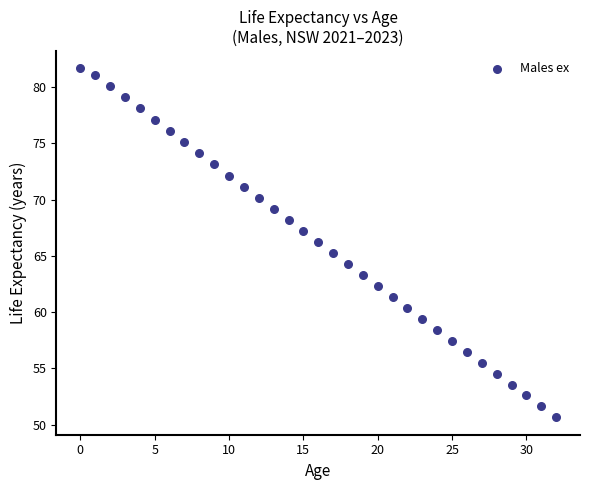

What is the range of Y values (max minus min)?

31.0